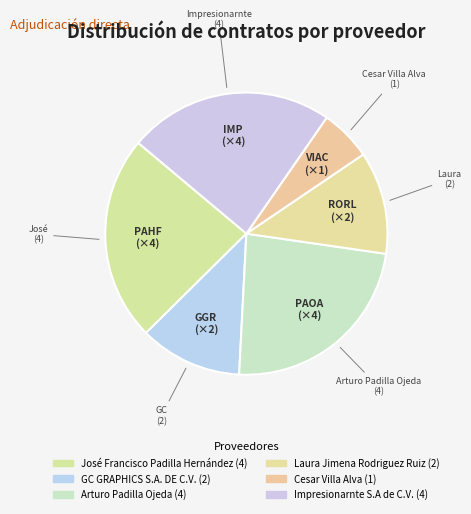

Is it true that Arturo Padilla Ojeda is 18% of the pie?

False